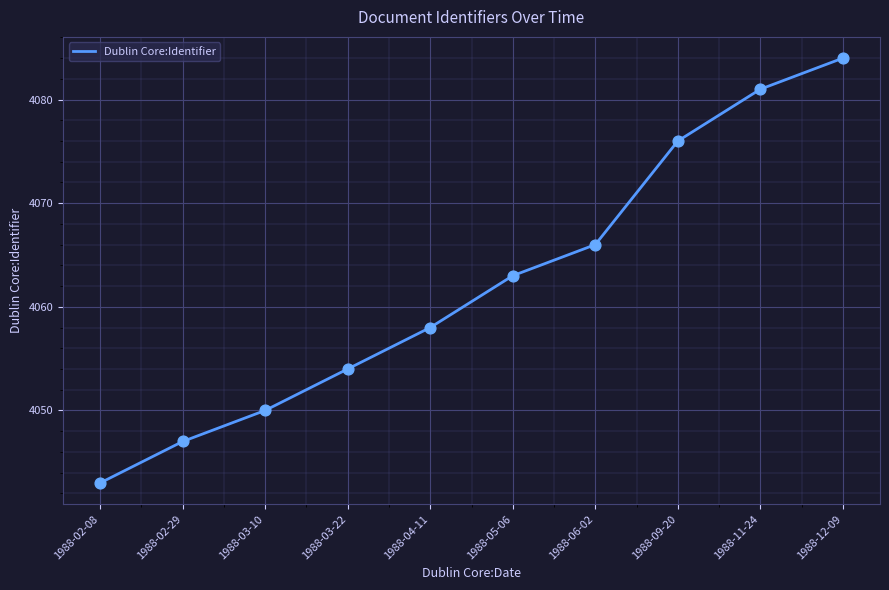

What is the change in value from 1988-03-22 to 1988-06-02?

+12